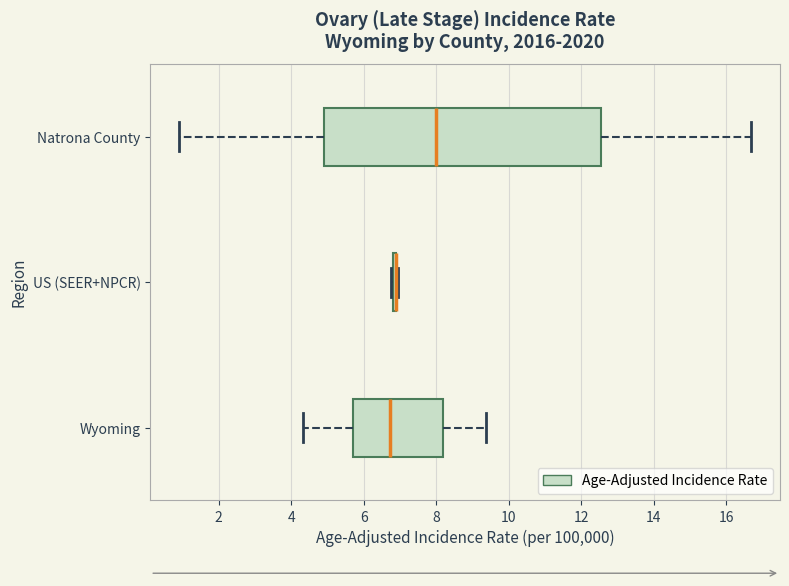

Reading bottom to top, read every box against the x-axis: the position of its median line, the range the box covers, and the ends of its whiskers. The values are not printed on the chart, so give them approximately, as read against the axis.

Wyoming: median 6.8, box 5.8 to 8.2, whiskers 4.4 to 9.4
US (SEER+NPCR): box collapsed to a line at 6.8, whiskers 6.8 to 7.0
Natrona County: median 8.0, box 4.8 to 12.6, whiskers 1.0 to 16.6